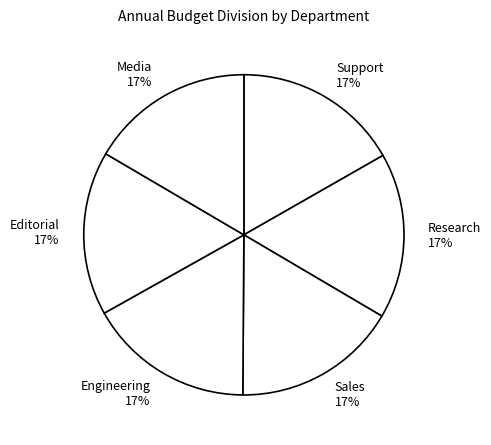

To the nearest percent, what percentage of the pie is Research 17%?

17%